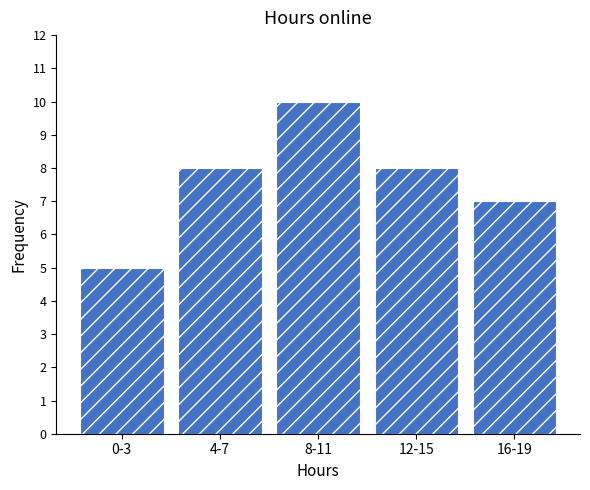

Reading left to right, list all the values displayed in this chart.

0-3=5	4-7=8	8-11=10	12-15=8	16-19=7